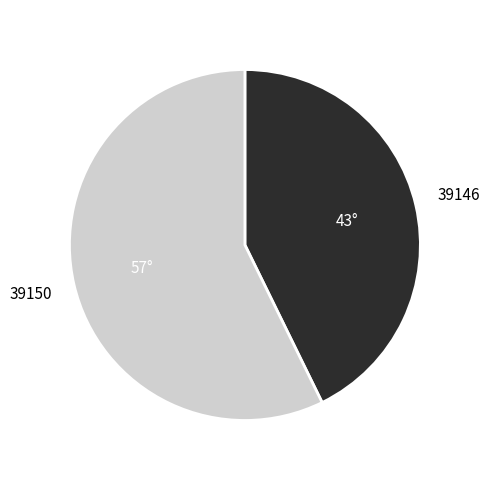

Which category has the biggest portion of the pie?

39150